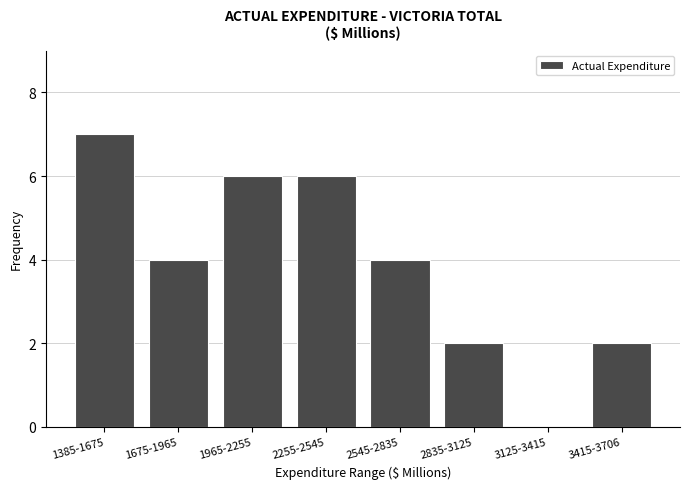

Reading left to right, what are all the values shown in this chart?

1385-1675=7	1675-1965=4	1965-2255=6	2255-2545=6	2545-2835=4	2835-3125=2	3125-3415=0	3415-3706=2